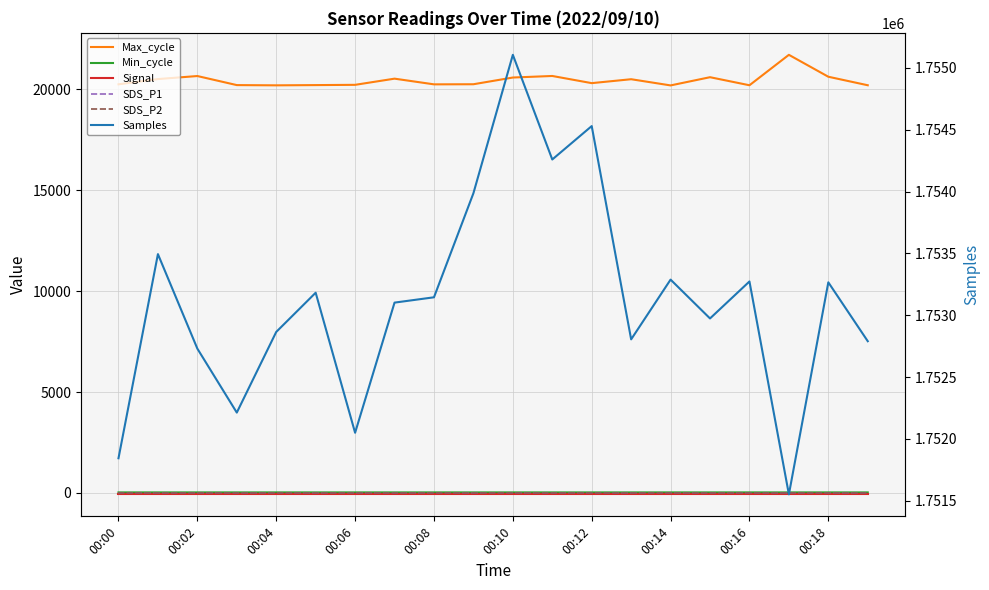

What is the maximum value for Signal?

-69